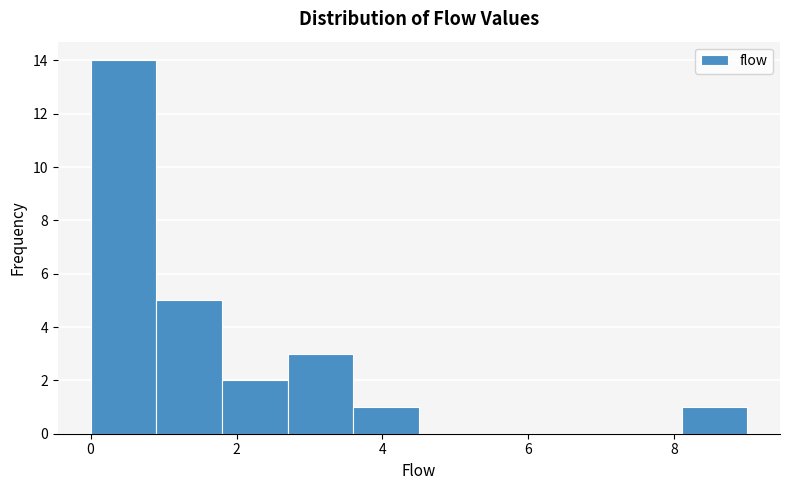

How tall is the bar that spans 3.6 to 4.5 on the x-axis? Neither the bar edges nor the heights are printed on the chart, so give them approximately, as read against the axes.

1